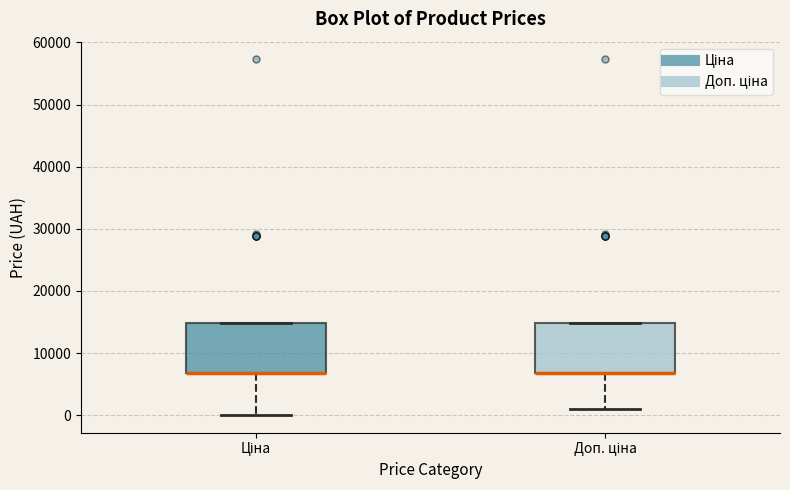

Reading left to right, transcribe this box plot: for each box, give where its median line is, the range the box spans, and where its two whiskers end, as read against the y-axis. The values are not printed on the chart, so give them approximately, as read against the axis.

Ціна: median 7000 (drawn on the box's lower edge), box 7000 to 15000, whiskers 0 to 15000
Доп. ціна: median 7000 (drawn on the box's lower edge), box 7000 to 15000, whiskers 1000 to 15000